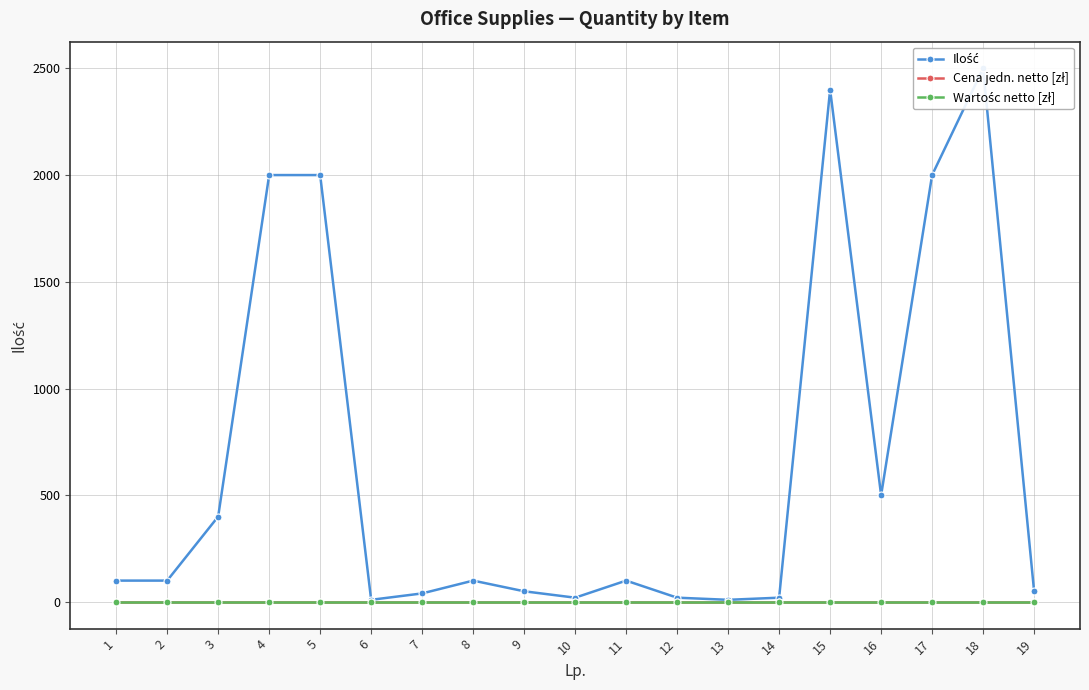

Which series has the largest total across all categories?

Ilość